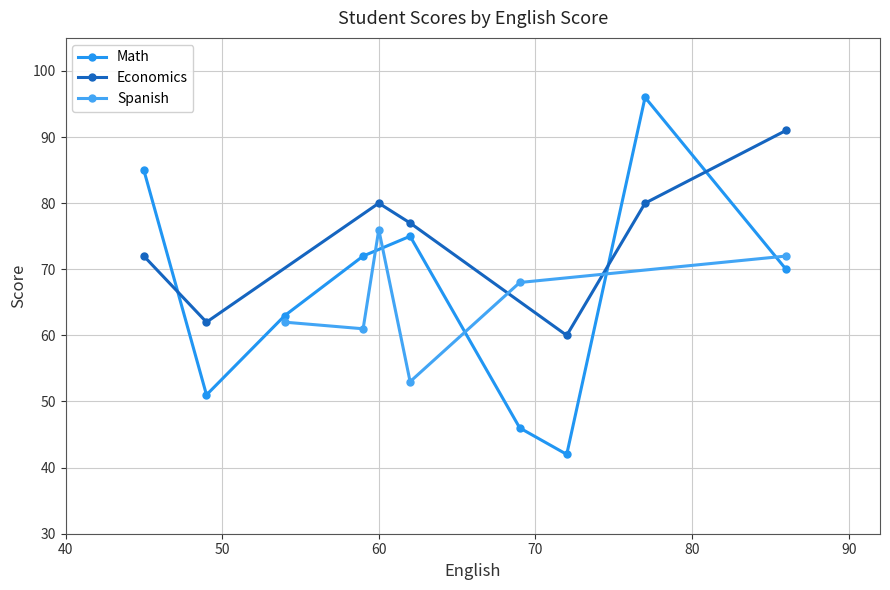

How many interior local valleys does the Math series have?

2